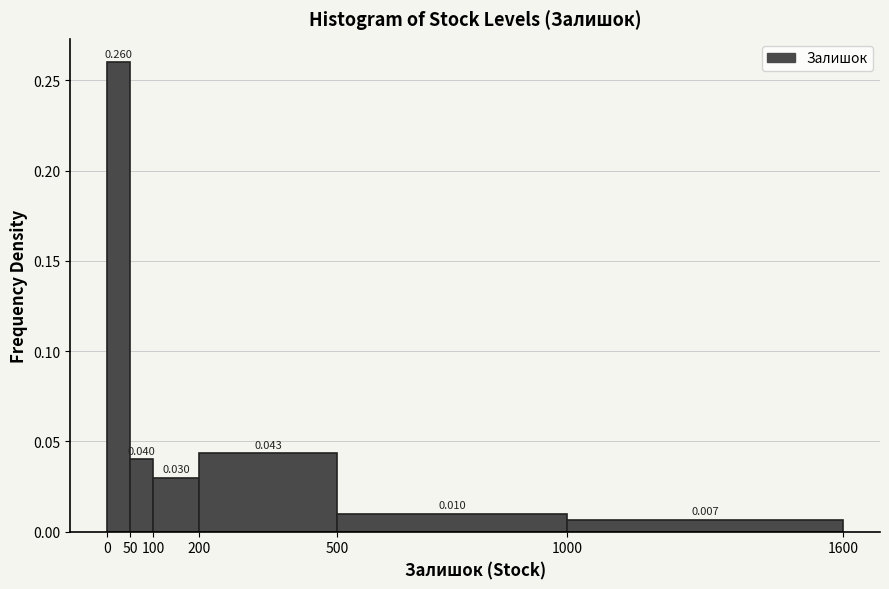

Reading left to right, transcribe this chart: for each bar, give the range it covers on the x-axis and its height.

0 to 50: 0.260
50 to 100: 0.040
100 to 200: 0.030
200 to 500: 0.043
500 to 1000: 0.010
1000 to 1600: 0.007